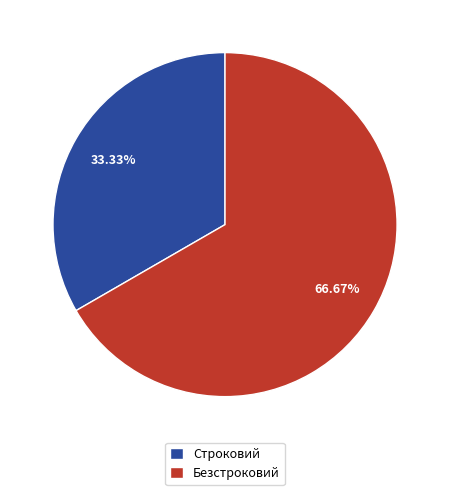

Between Безстроковий and Строковий, which is larger?

Безстроковий